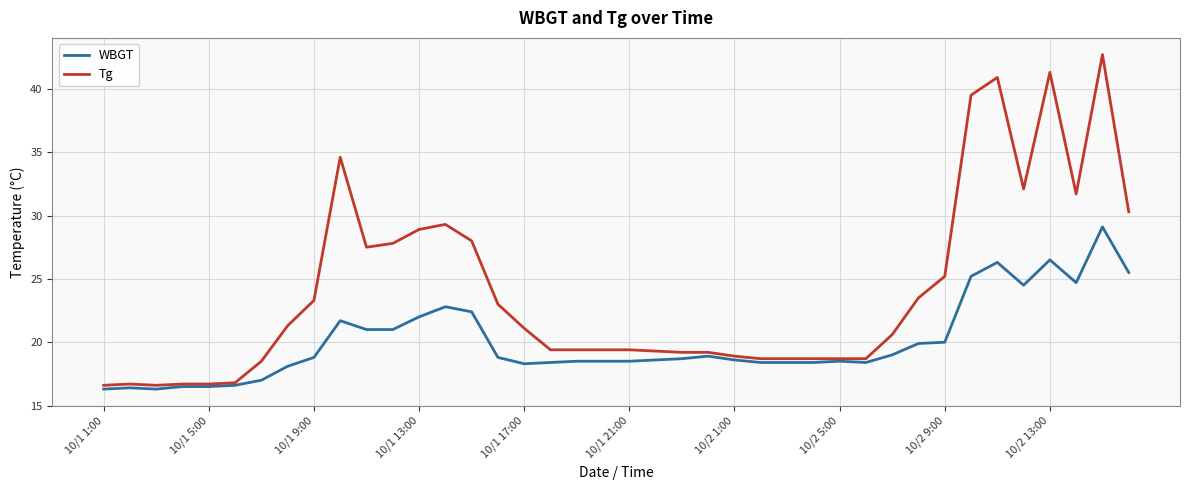

What is the difference between the maximum and second lowest values in the WBGT series?

12.8